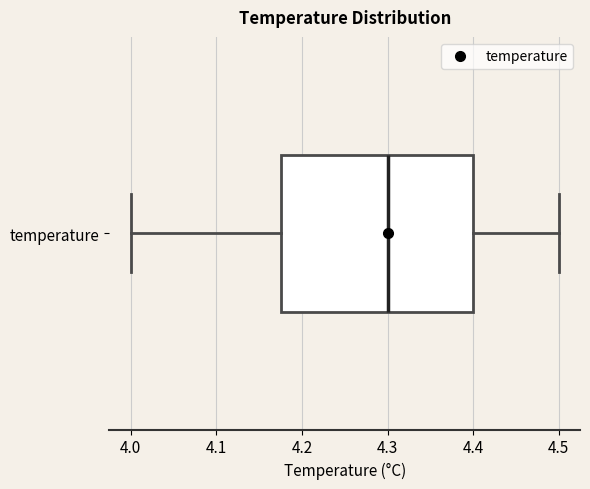

Transcribe this box plot: give where the median line is, the range the box spans, and where the two whiskers end, as read against the x-axis. The values are not printed on the chart, so give them approximately, as read against the axis.

median 4.30, box 4.18 to 4.40, whiskers 4.00 to 4.50